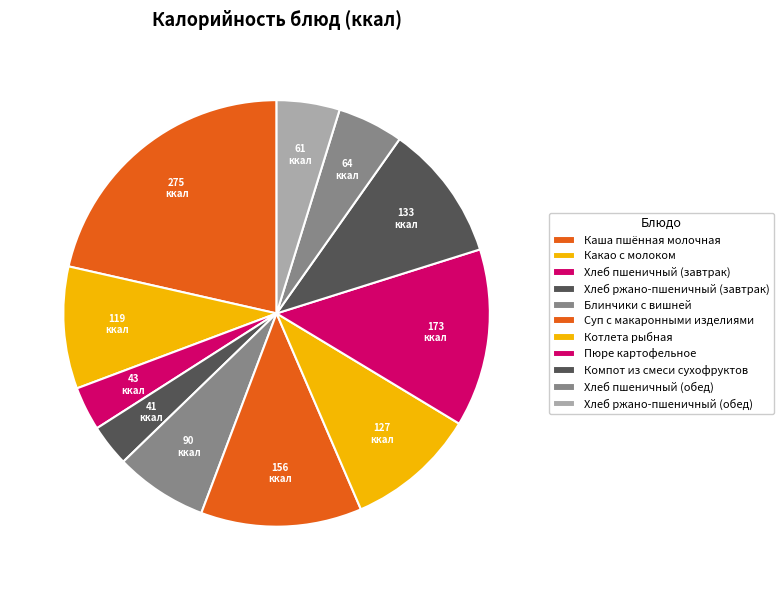

How many segments does this pie chart have?

11